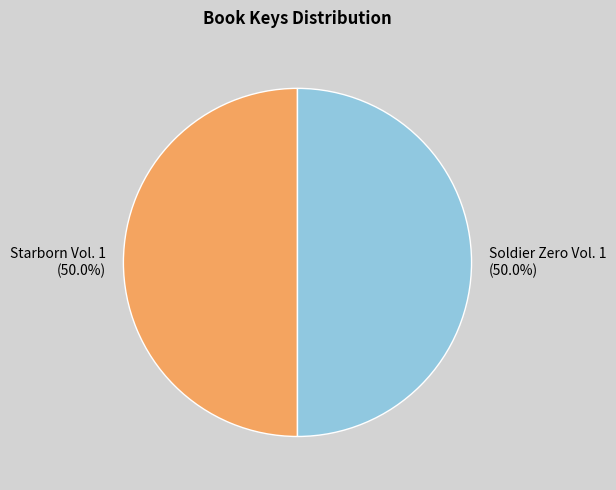

The Soldier Zero Vol. 1 slice represents 63% of the pie. True or false?

False